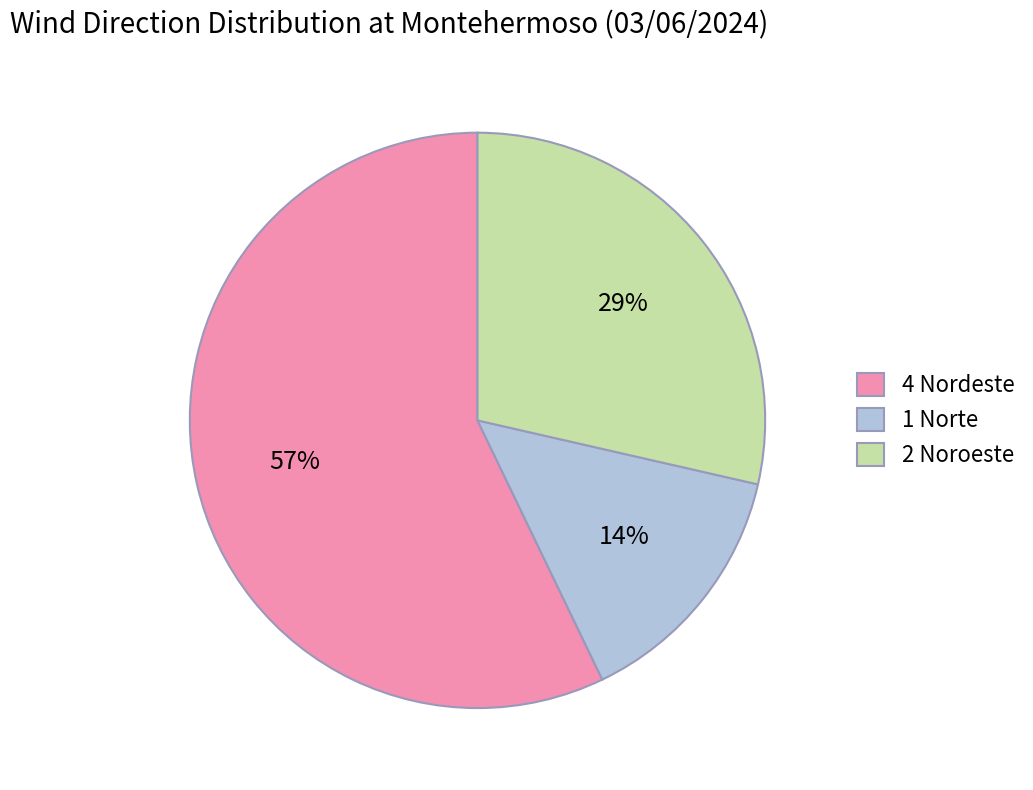

To the nearest percent, what is the difference between the largest and smallest slice percentages?

43%